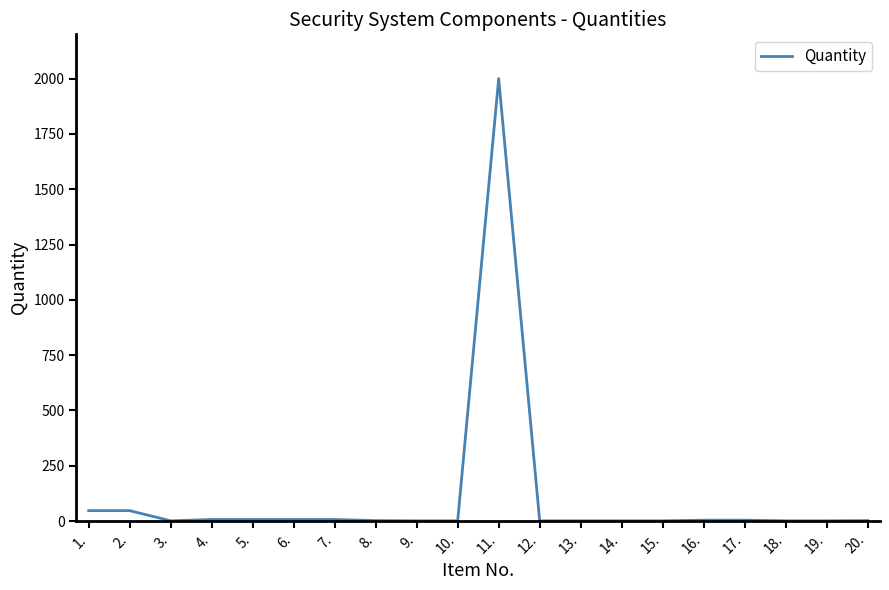

What is the greatest value displayed?

2000